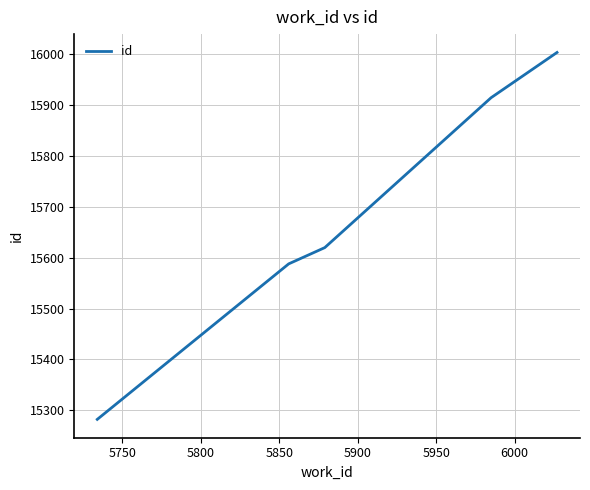

What is the smallest value displayed?

15282